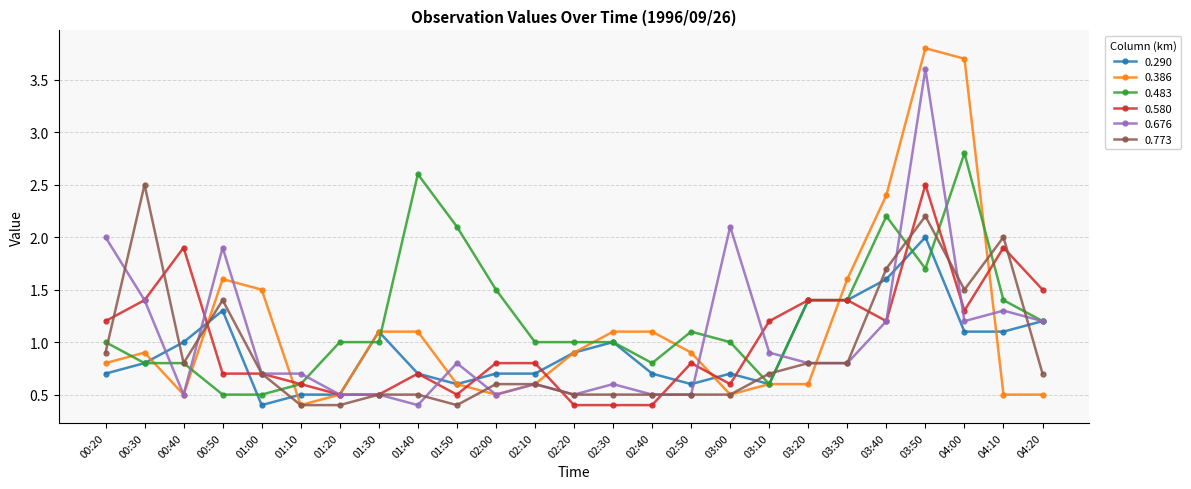

Count the number of categories in the chart.

25